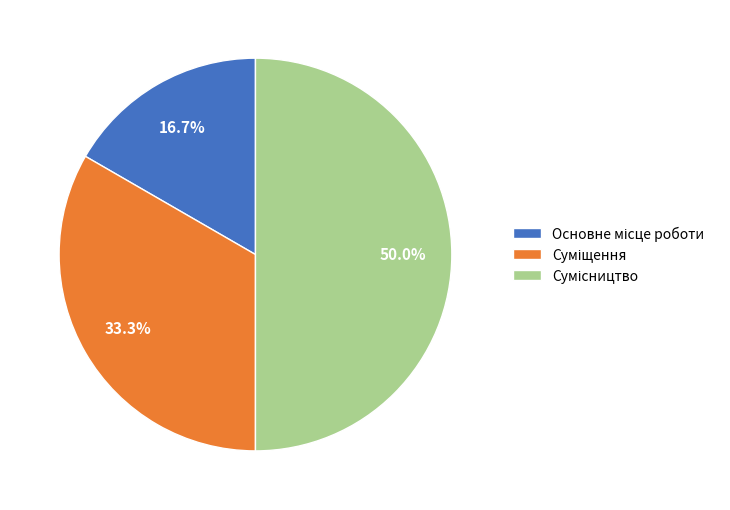

Rank the categories by value from lowest to highest.

Основне місце роботи, Суміщення, Сумісництво